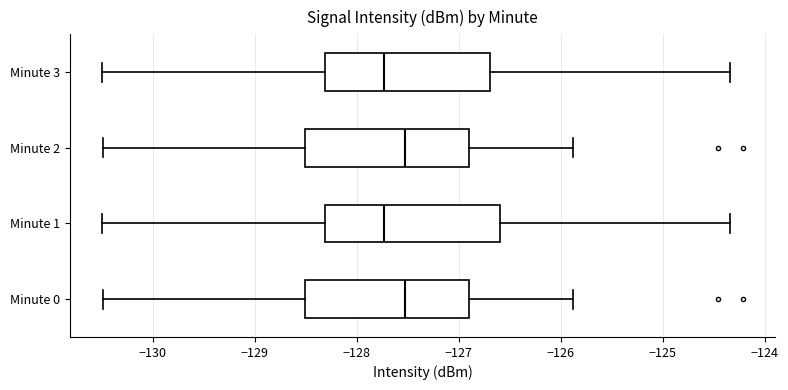

Where does the right whisker of the box for Minute 1 end on the x-axis? The values are not printed on the chart, so give them approximately, as read against the axis.

-124.3